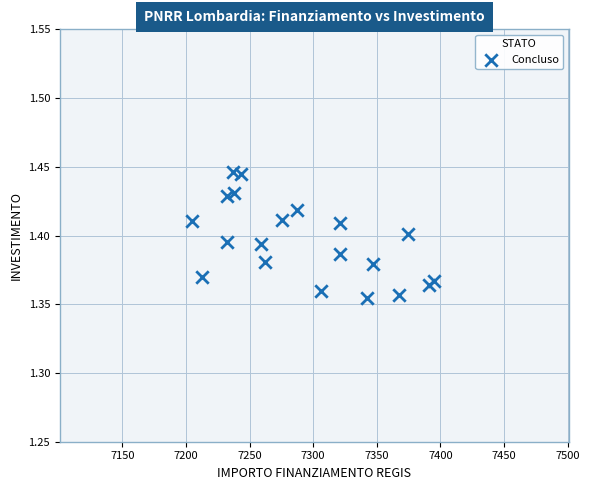

What is the range of X values (max minus min)?

189.9